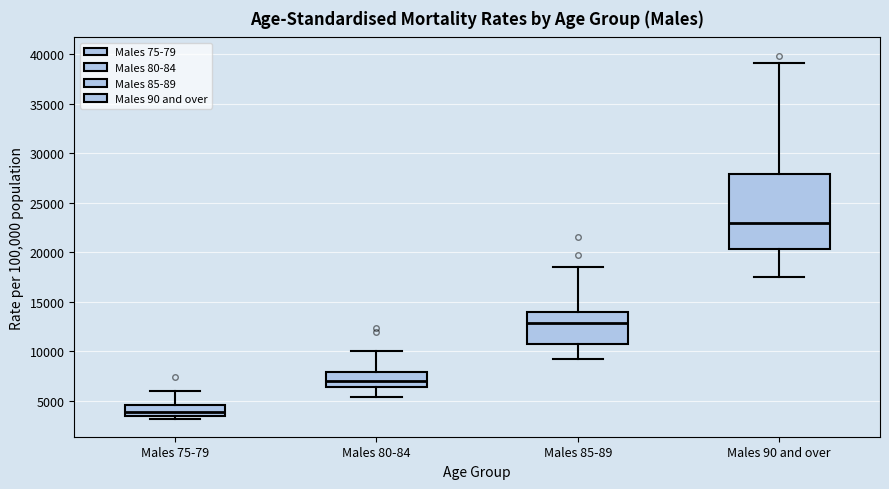

Where does the upper whisker of the box for Males 90 and over end on the y-axis? The values are not printed on the chart, so give them approximately, as read against the axis.

39000